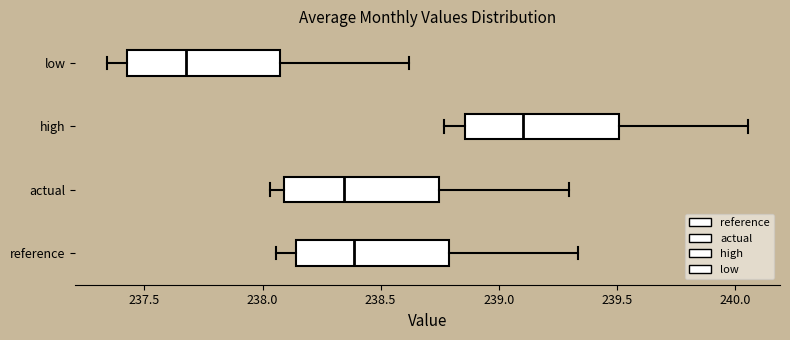

Where does the left whisker of the box for reference end on the x-axis? The values are not printed on the chart, so give them approximately, as read against the axis.

238.05